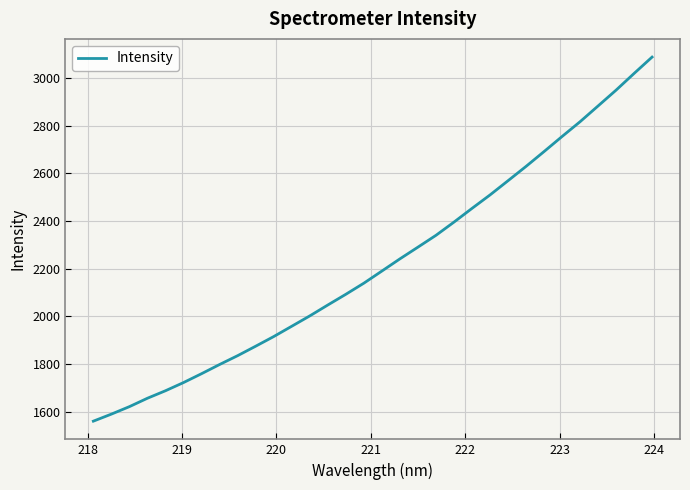

What is the greatest value displayed?

3088.2